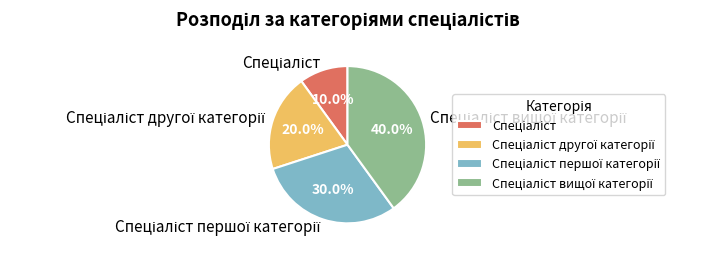

Is there any slice that represents more than half of the pie?

No